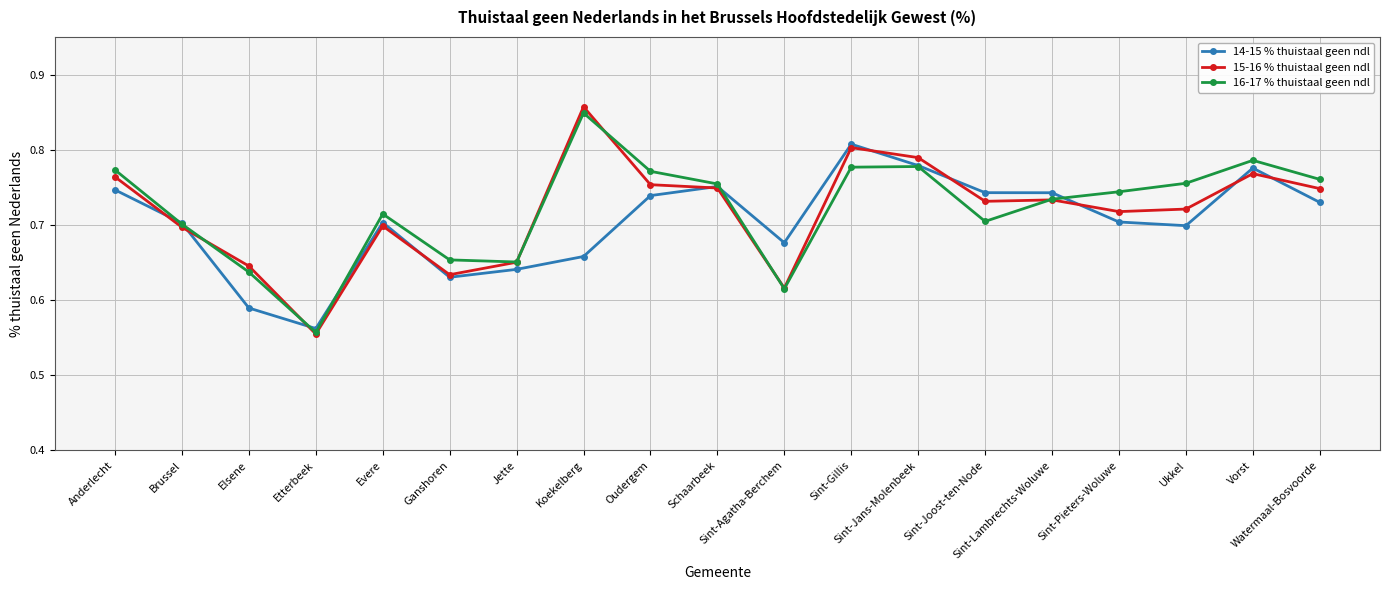

List the series in order of their peak value, highest first.

15-16 % thuistaal geen ndl, 16-17 % thuistaal geen ndl, 14-15 % thuistaal geen ndl